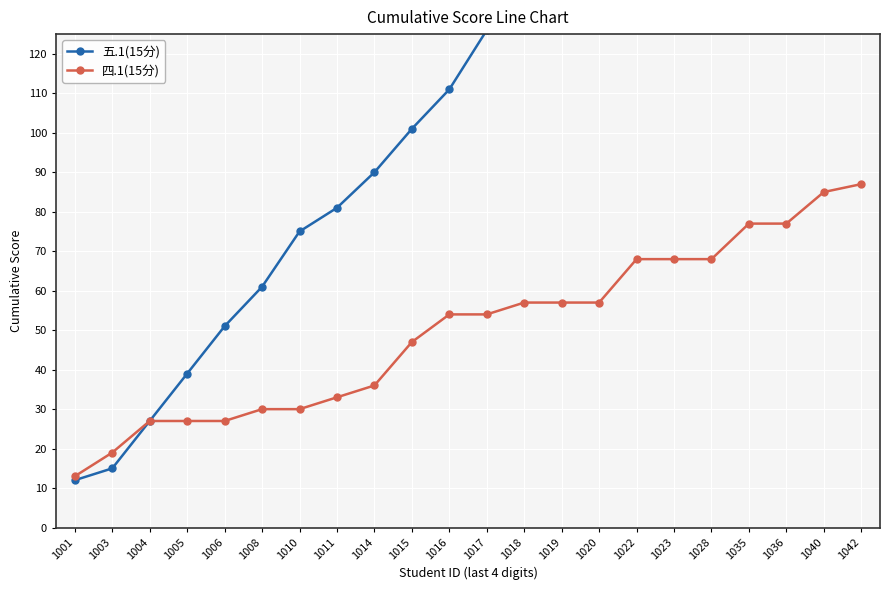

What is the difference between the highest and lowest values at 1008?

31